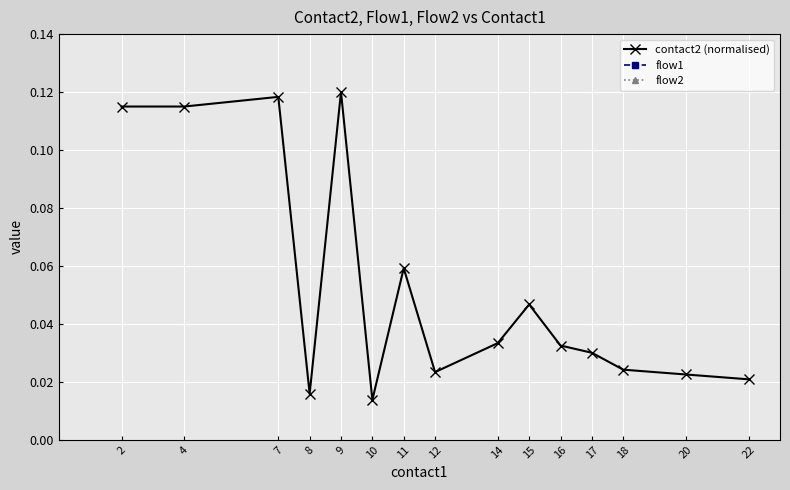

Which category has the lowest value across all series?

10